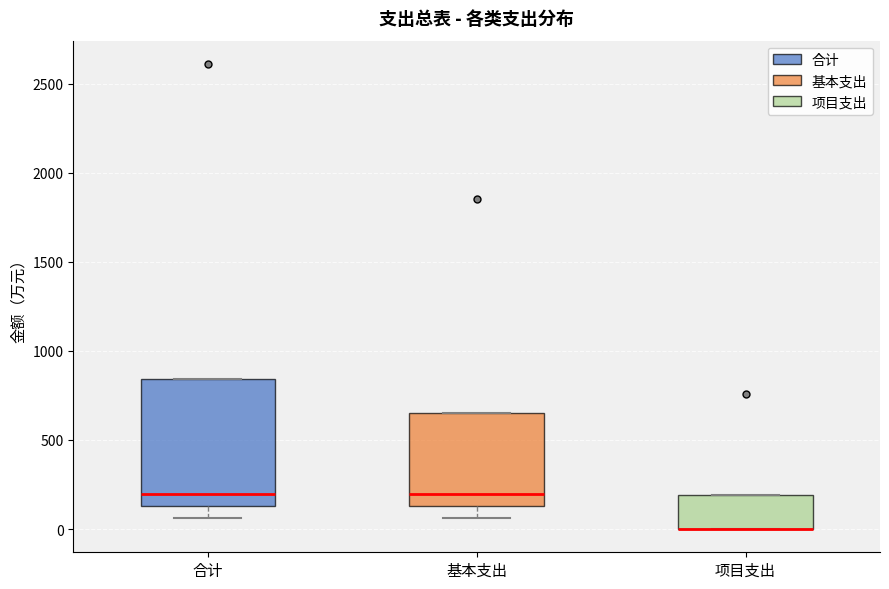

Reading left to right, read every box against the y-axis: the position of its median line, the range the box covers, and the ends of its whiskers. The values are not printed on the chart, so give them approximately, as read against the axis.

合计: median 200, box 150 to 850, whiskers 50 to 850
基本支出: median 200, box 150 to 650, whiskers 50 to 650
项目支出: median 0 (drawn on the box's lower edge), box 0 to 200, whiskers 0 to 200